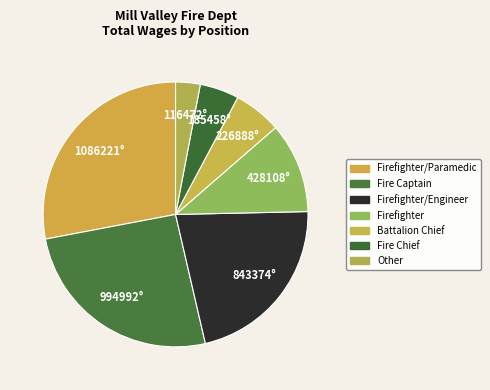

How many segments does this pie chart have?

7